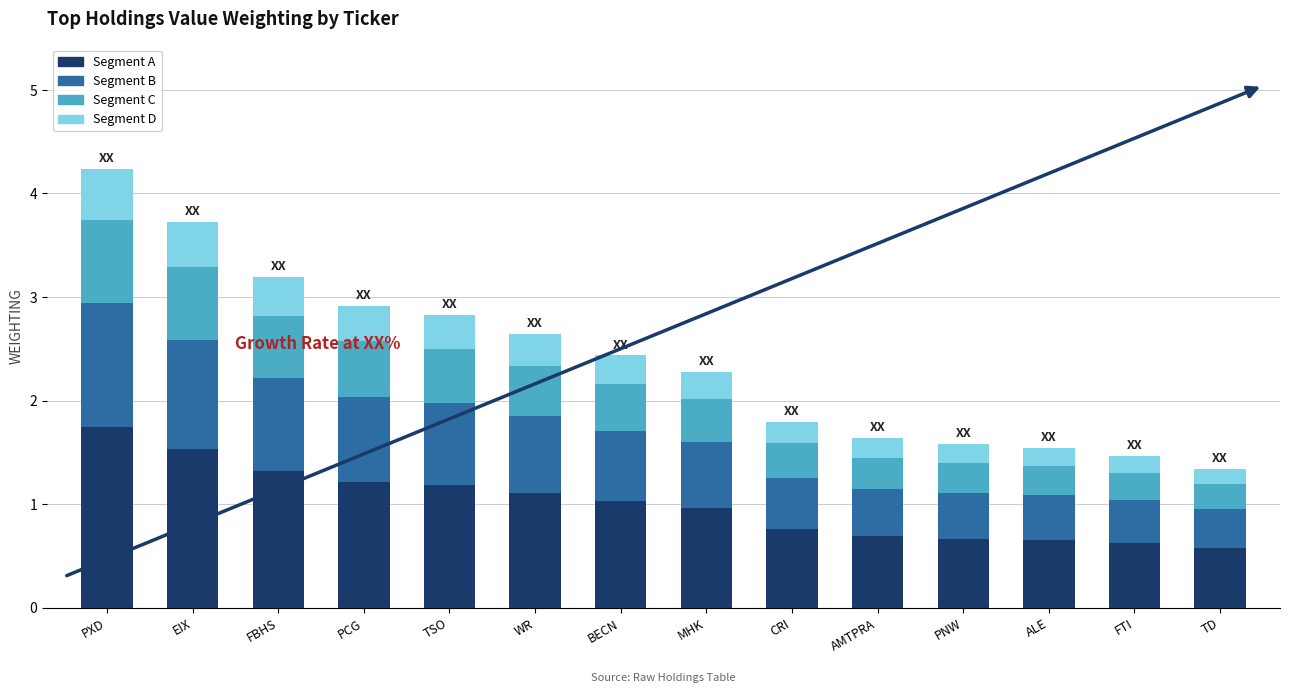

What is the total value across all series at EIX?

3.7